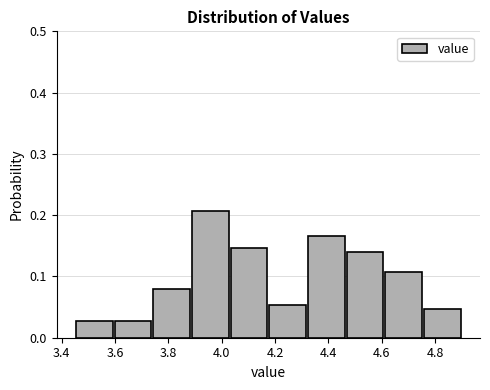

What is the height of the bar covering 4.755 to 4.900 on the x-axis? Neither the bar edges nor the heights are printed on the chart, so give them approximately, as read against the axes.

0.05